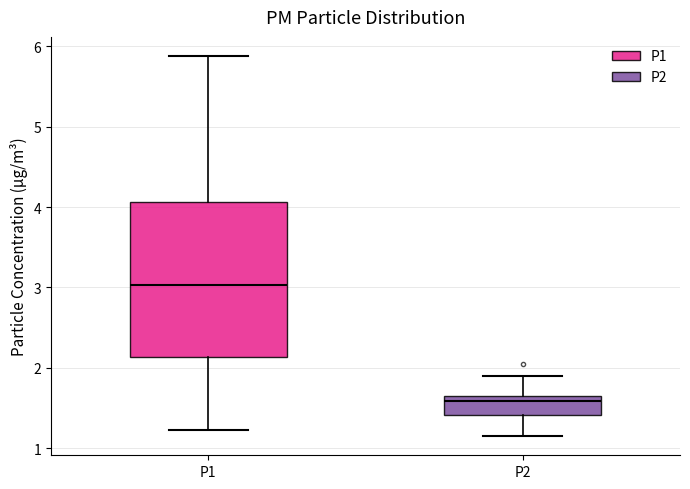

Comparing the boxes themselves (not the whiskers), which one is the tallest?

P1